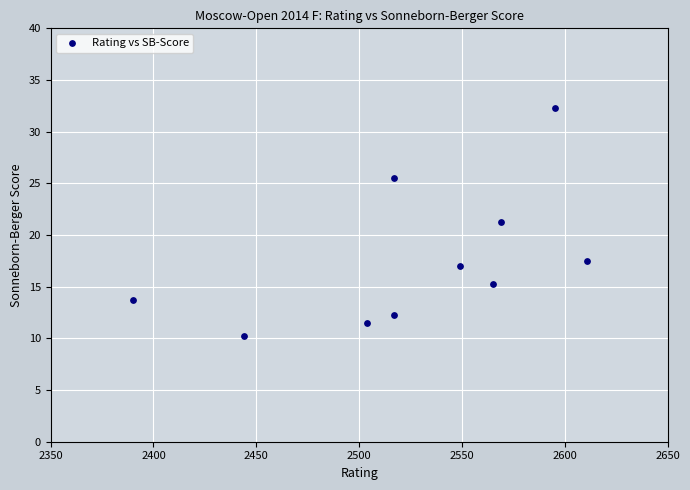

What is the range of X values (max minus min)?

221.0